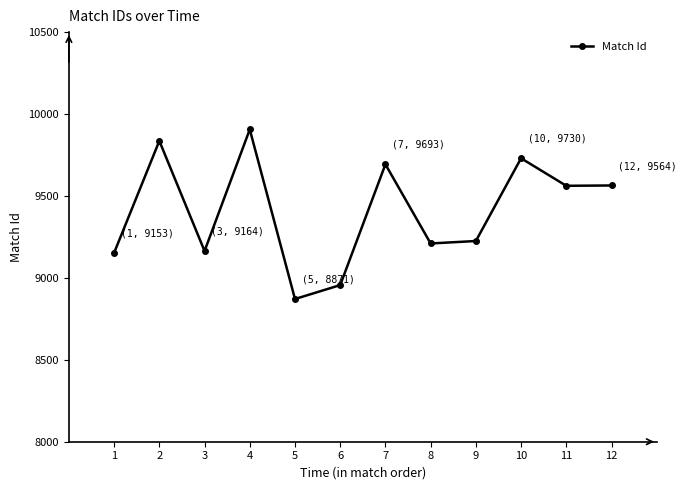

The value at 5 is 5342. True or false?

False